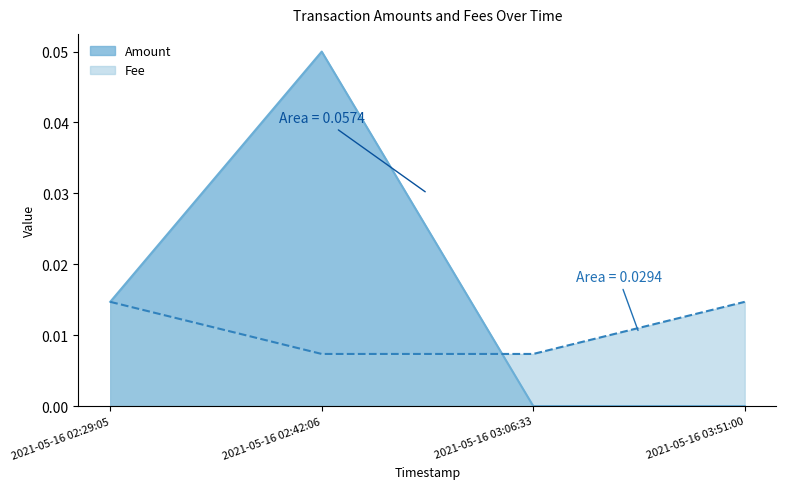

At which label does Amount reach its peak?

2021-05-16 02:42:06